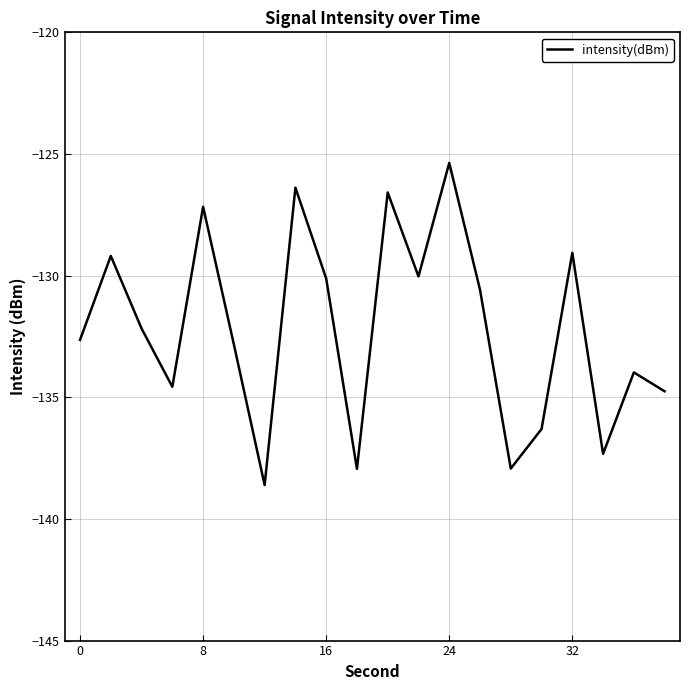

What is the difference between the maximum and minimum values?

13.2